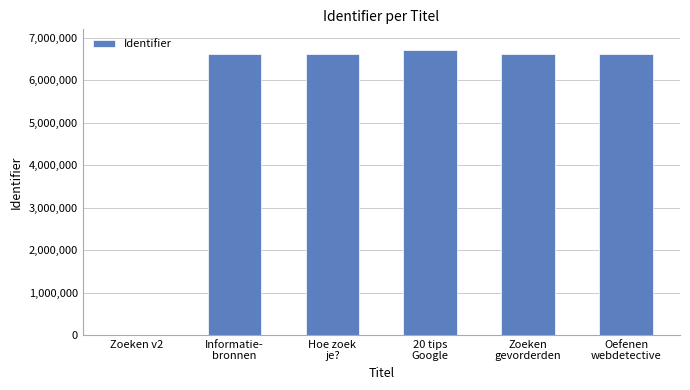

What is the sum of all values?

33224826